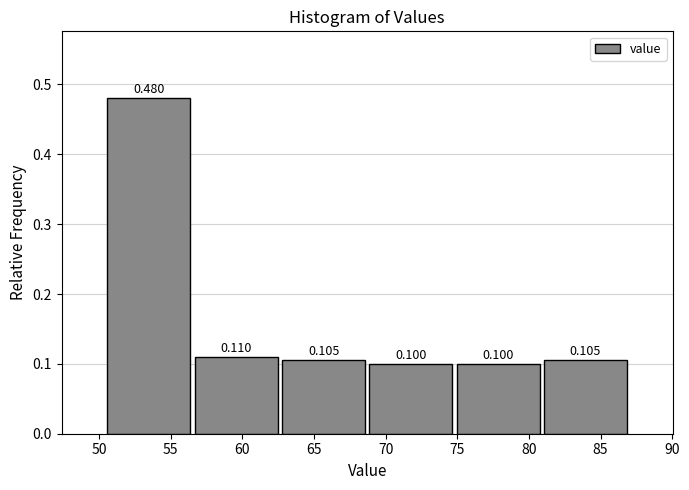

Reading left to right, list every bar in this chart as the range it spans on the x-axis followed by its height. The bar edges are not printed on the chart, so give them approximately, as read against the axis.

50.5 to 56.5: 0.480
56.5 to 62.5: 0.110
62.5 to 68.5: 0.105
68.5 to 75.0: 0.100
75.0 to 81.0: 0.100
81.0 to 87.0: 0.105